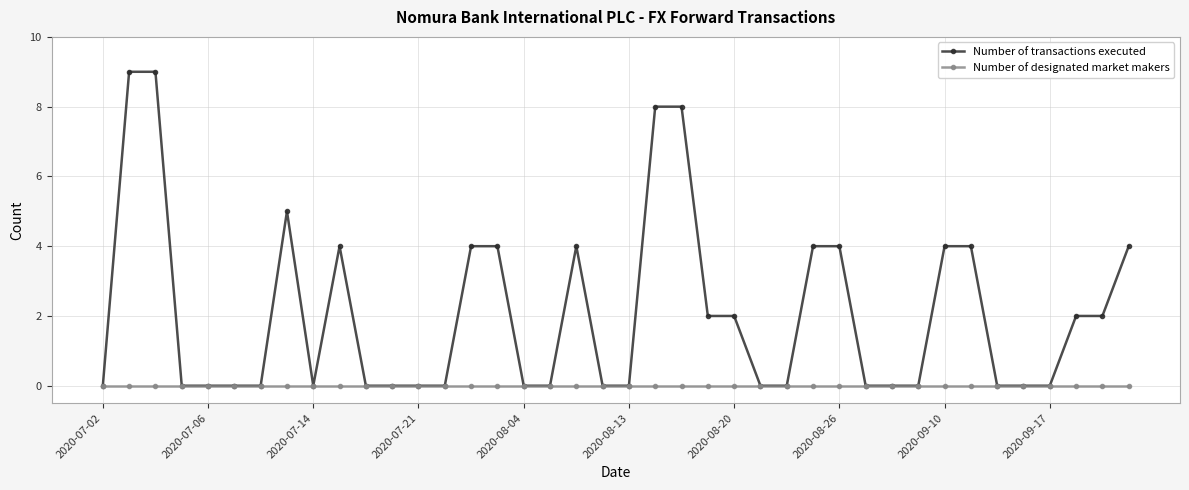

Which series has the largest total across all categories?

Number of transactions executed